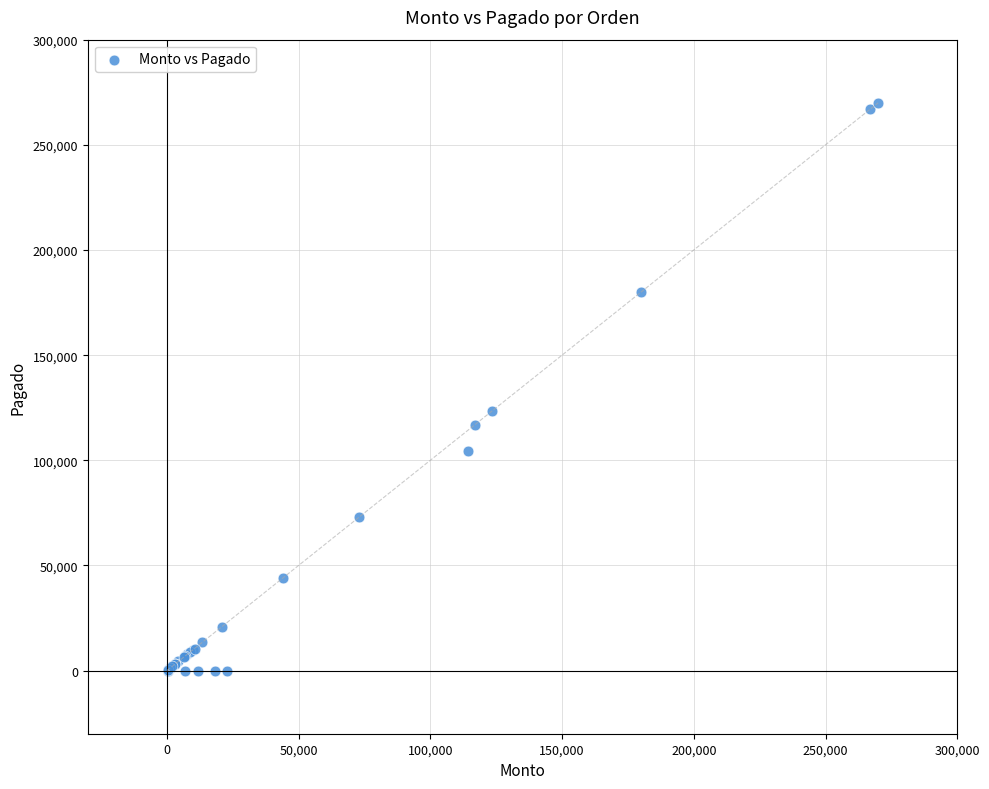

What Y value in the scatter plot is closest to 135000?

123500